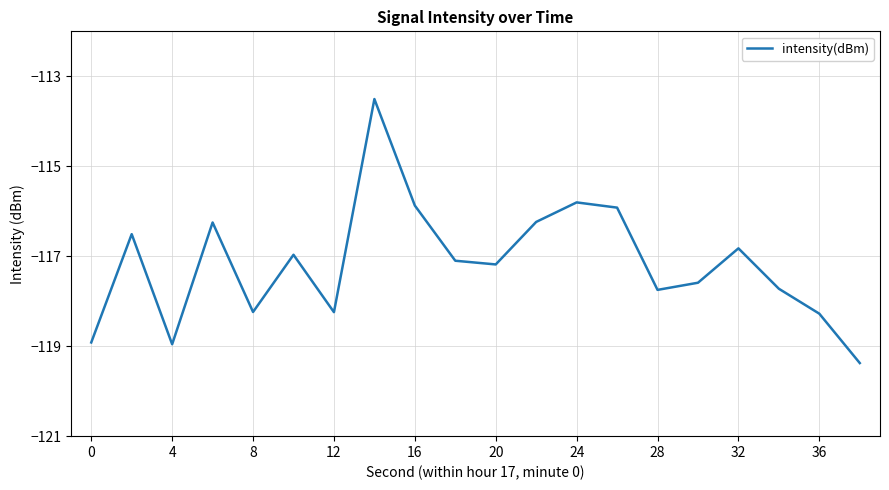

What is the smallest value displayed?

-119.4